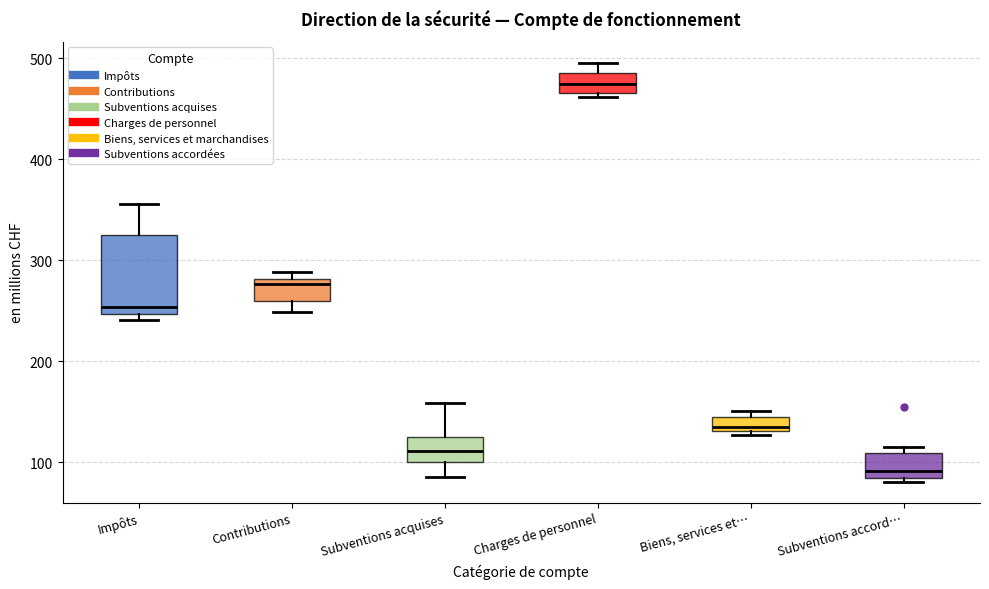

Where is the lower edge of the box for Charges de personnel on the y-axis? The values are not printed on the chart, so give them approximately, as read against the axis.

470